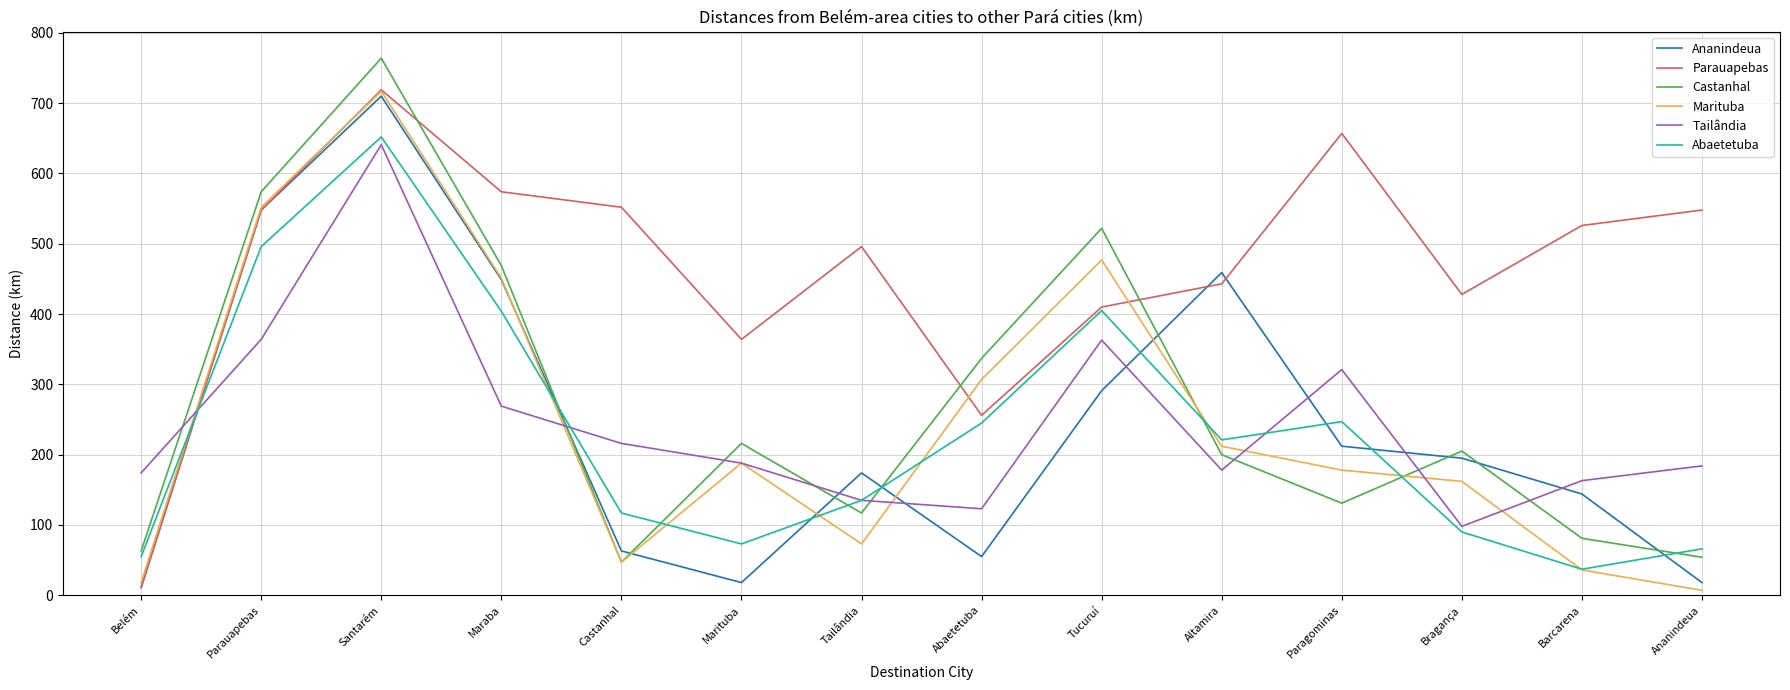

What value does the Tailândia series have at Abaetetuba, to the nearest 50?

100